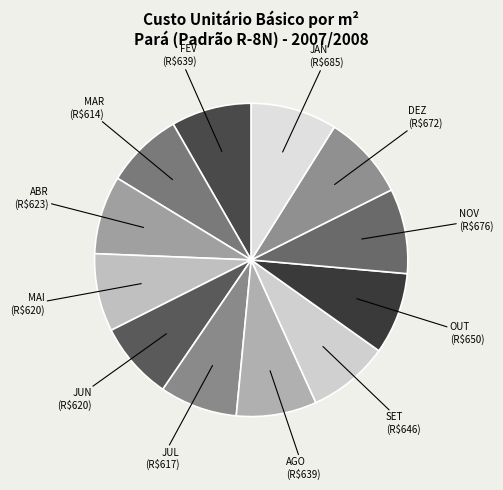

Is it true that FEV is 1% of the pie?

False